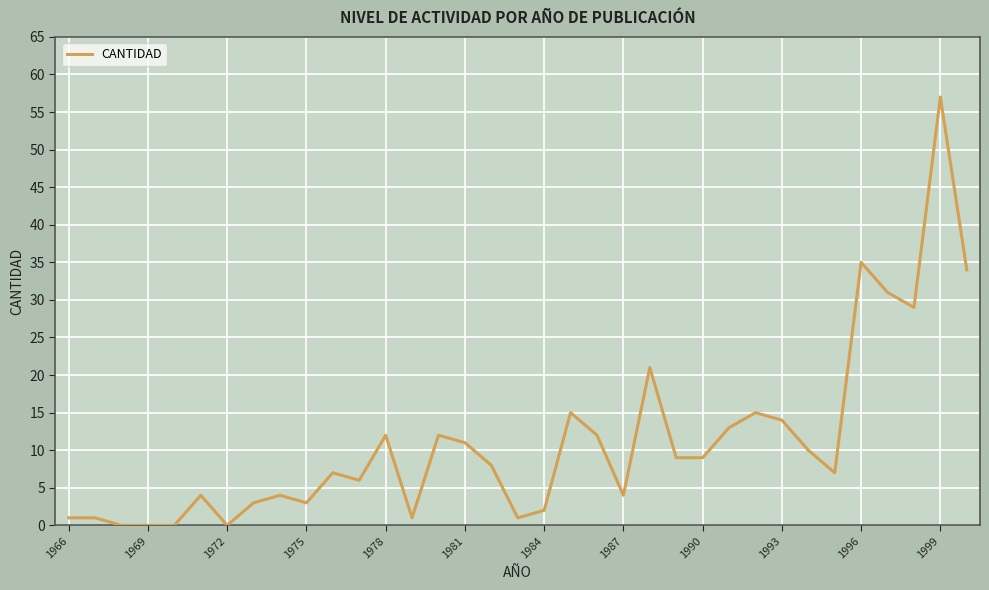

What is the difference between the maximum and minimum values?

57